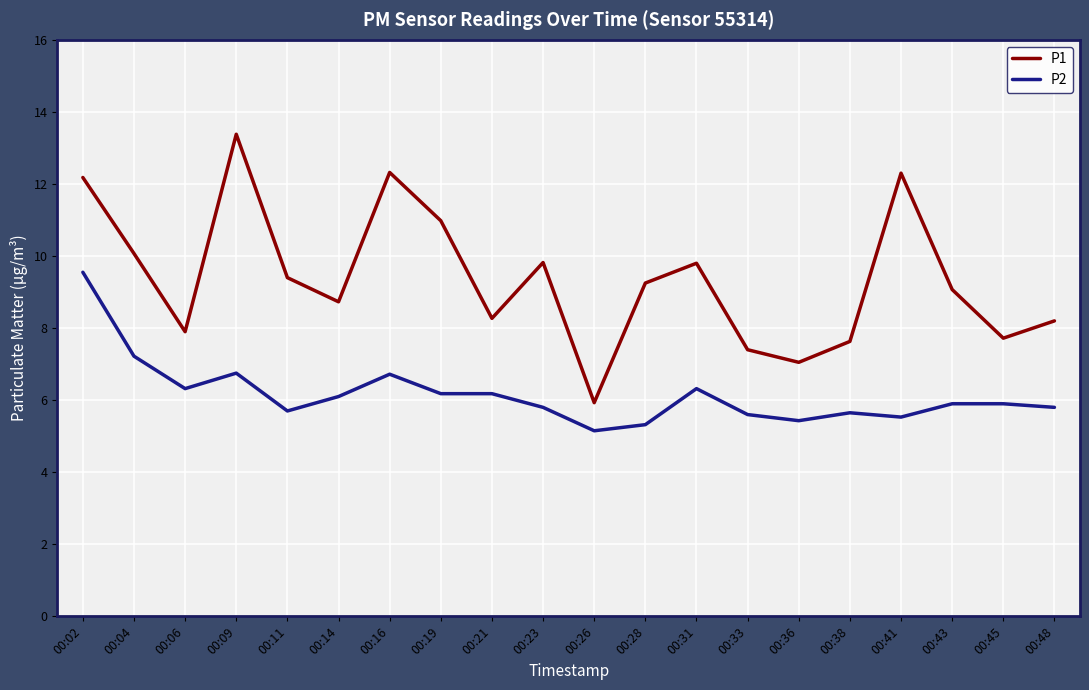

What is the smallest value displayed?

5.2